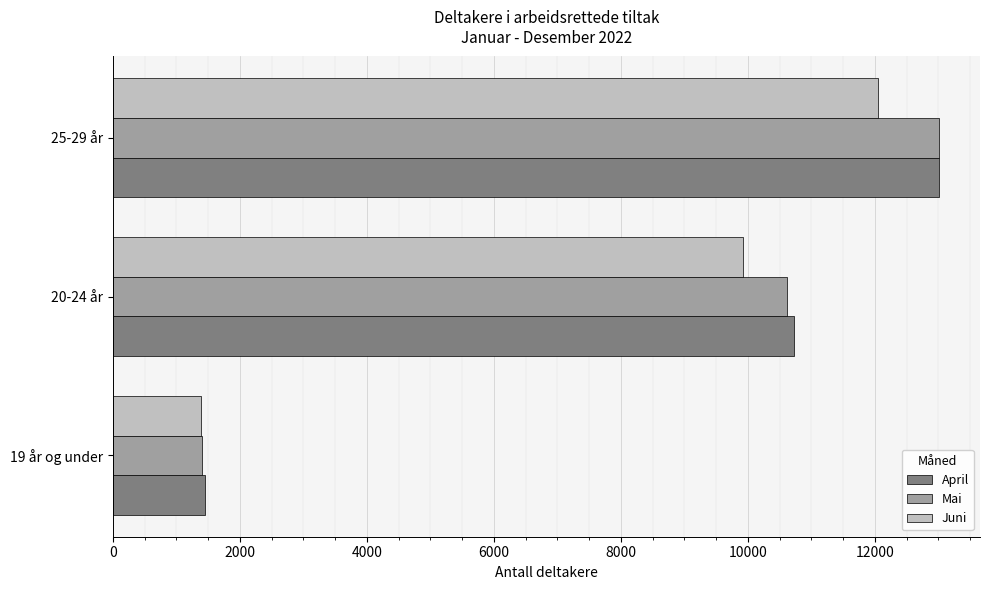

Which series changed the most between 20-24 år and 25-29 år?

Mai